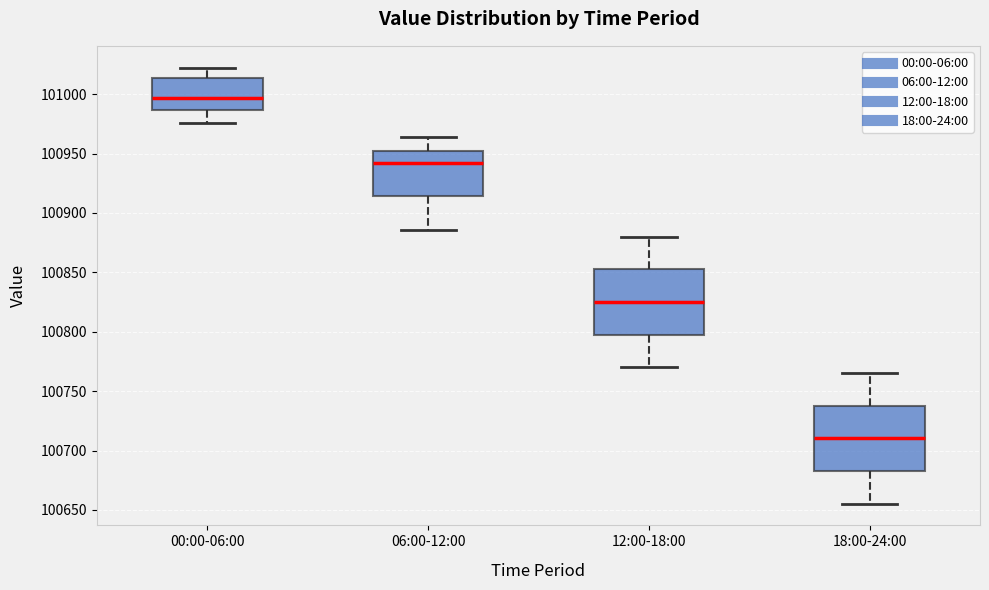

Reading left to right, read every box against the y-axis: the position of its median line, the range the box covers, and the ends of its whiskers. The values are not printed on the chart, so give them approximately, as read against the axis.

00:00-06:00: median 100995, box 100985 to 101015, whiskers 100975 to 101020
06:00-12:00: median 100940, box 100915 to 100950, whiskers 100885 to 100965
12:00-18:00: median 100825, box 100800 to 100855, whiskers 100770 to 100880
18:00-24:00: median 100710, box 100685 to 100740, whiskers 100655 to 100765